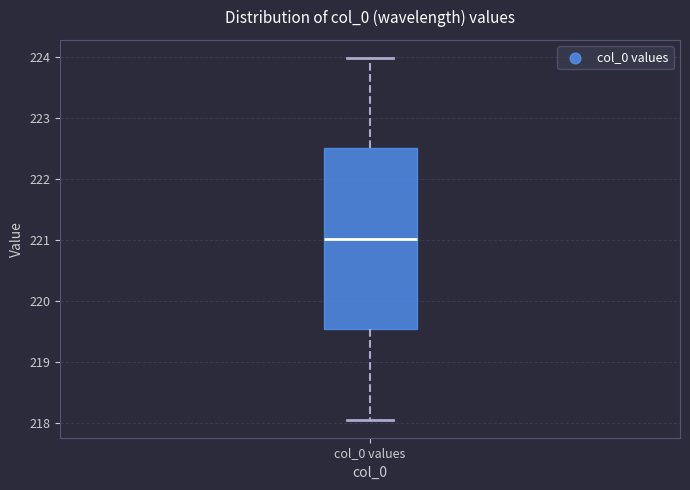

Transcribe this box plot: give where the median line is, the range the box spans, and where the two whiskers end, as read against the y-axis. The values are not printed on the chart, so give them approximately, as read against the axis.

median 221.0, box 219.5 to 222.5, whiskers 218.1 to 224.0